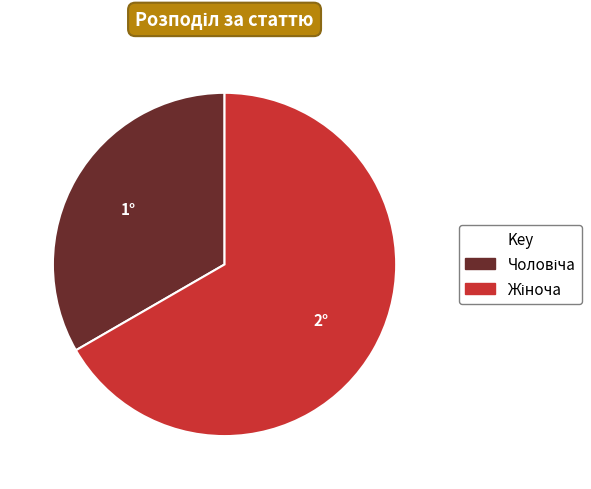

Is there a majority slice in this chart?

Yes